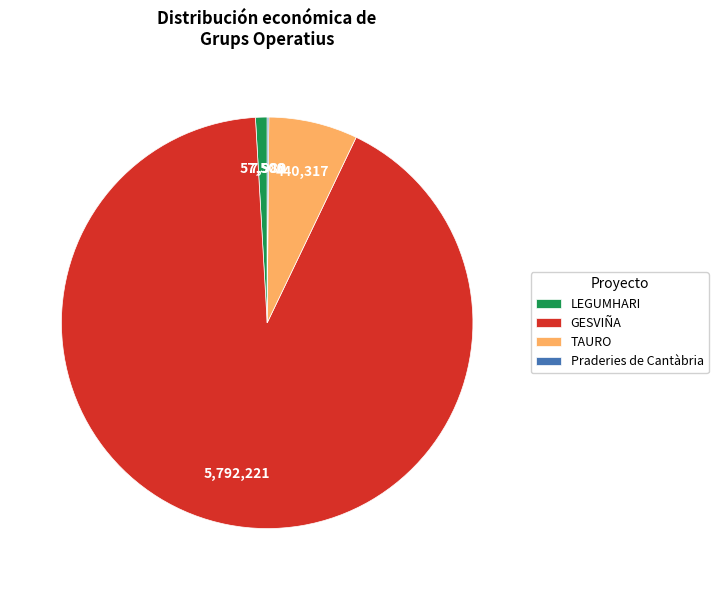

Between GESVIÑA and TAURO, which is larger?

GESVIÑA